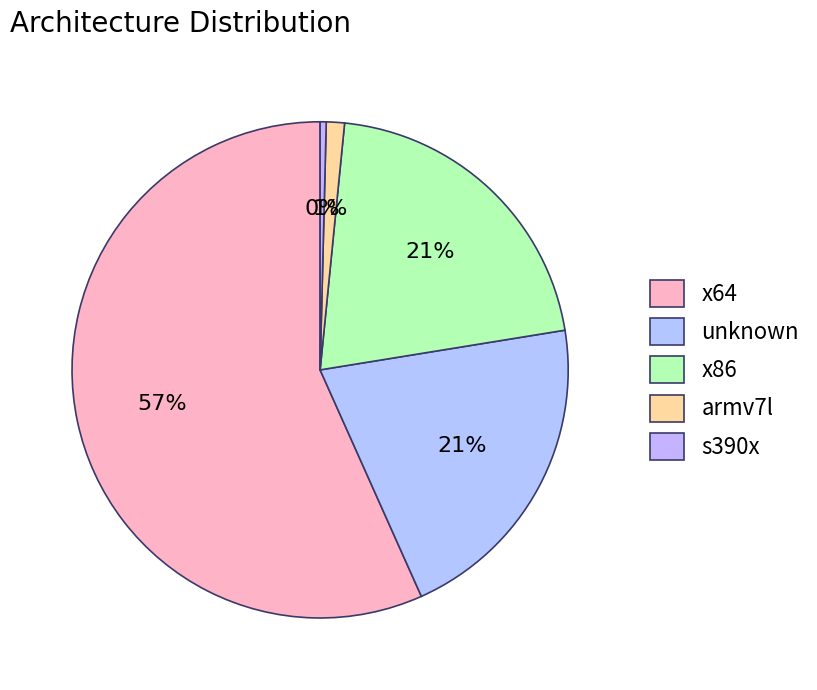

How many slices are in this pie chart?

5